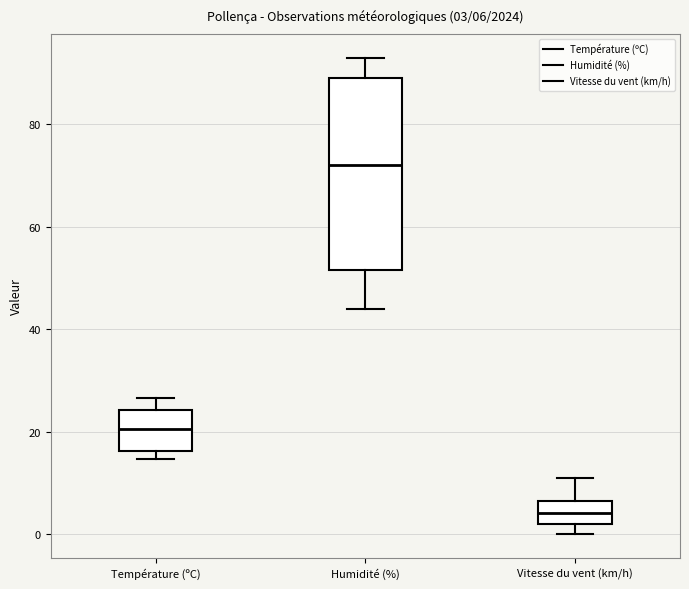

Which box's median line is the lowest?

Vitesse du vent (km/h)